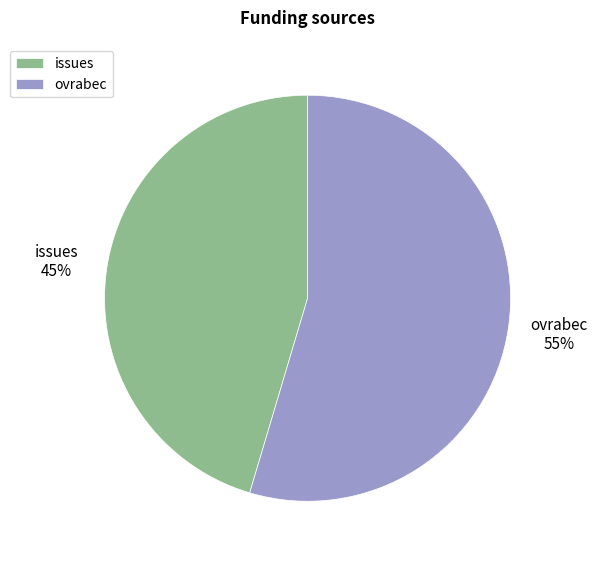

To the nearest percent, what percentage of the pie is issues?

45%